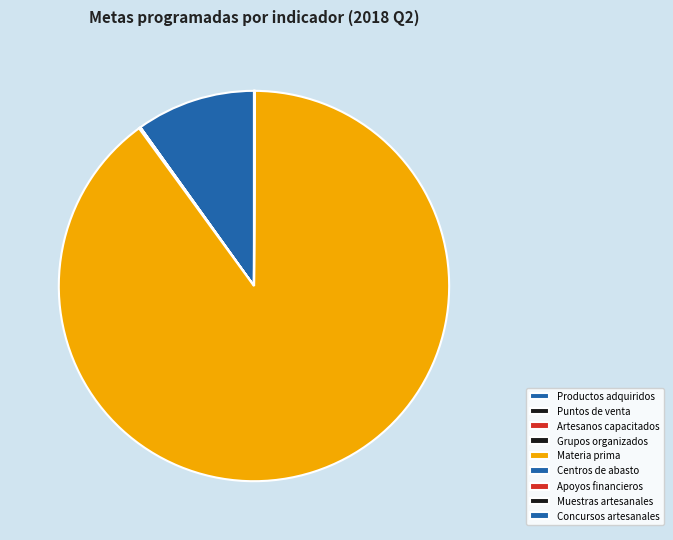

Count the number of slices in the pie.

9